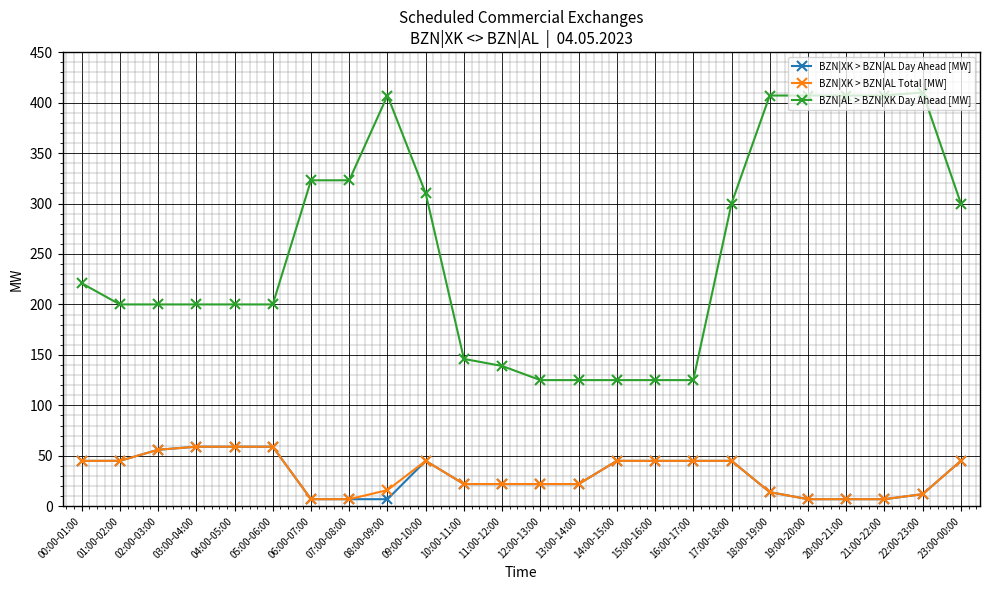

Is the value of BZN|AL > BZN|XK Day Ahead [MW] at 09:00-10:00 greater than the value of BZN|XK > BZN|AL Total [MW] at 12:00-13:00?

Yes